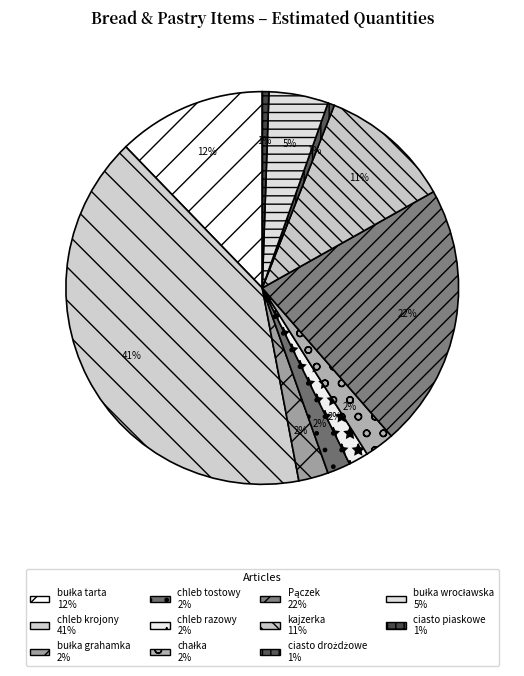

Count the number of slices in the pie.

11